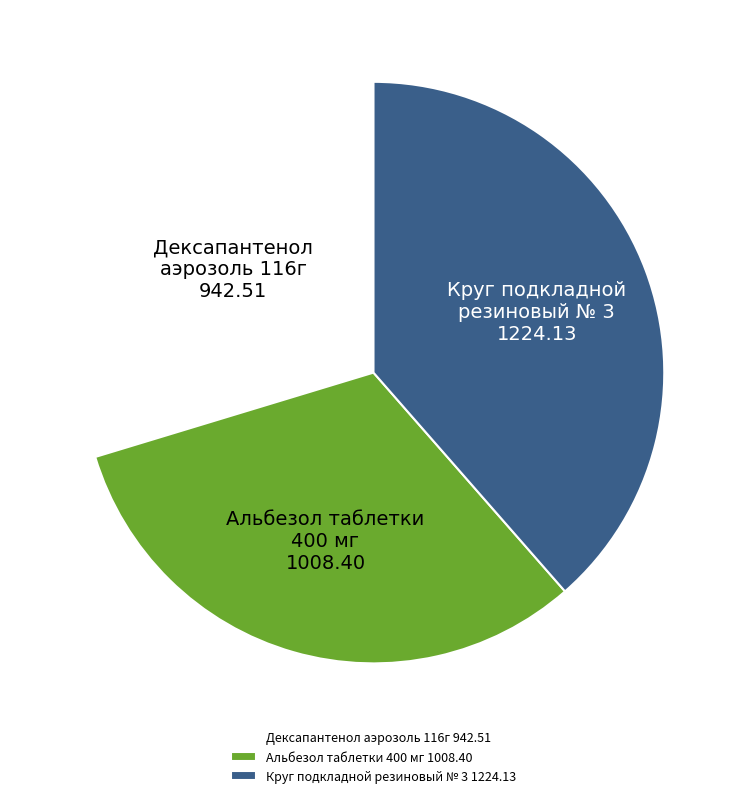

Is the sum of Круг подкладной резиновый № 3 1224.13 and Альбезол таблетки 400 мг 1008.40 greater than half?

Yes